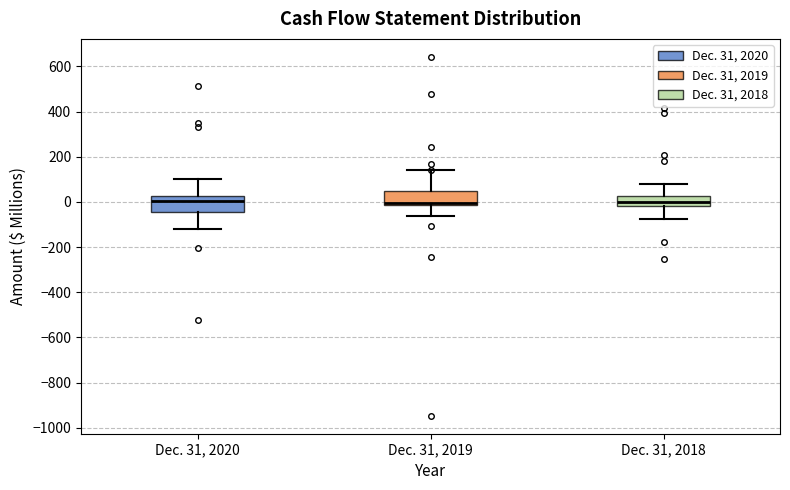

Reading left to right, transcribe this box plot: for each box, give where its median line is, the range the box spans, and where its two whiskers end, as read against the y-axis. The values are not printed on the chart, so give them approximately, as read against the axis.

Dec. 31, 2020: median 0, box -40 to 20, whiskers -120 to 100
Dec. 31, 2019: median 0, box -20 to 40, whiskers -60 to 140
Dec. 31, 2018: median 0, box -20 to 20, whiskers -80 to 80